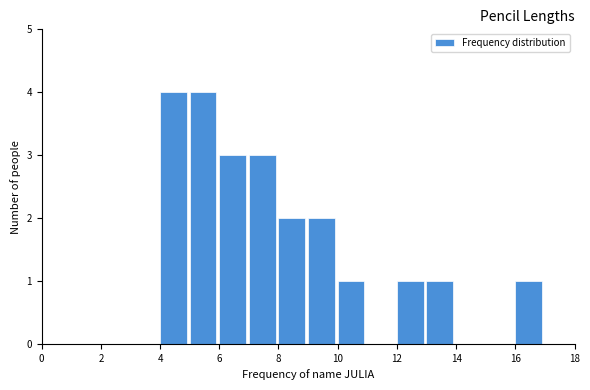

What is the height of the bar covering 13 to 14 on the x-axis? The values are not printed on the chart, so give them approximately, as read against the axis.

1